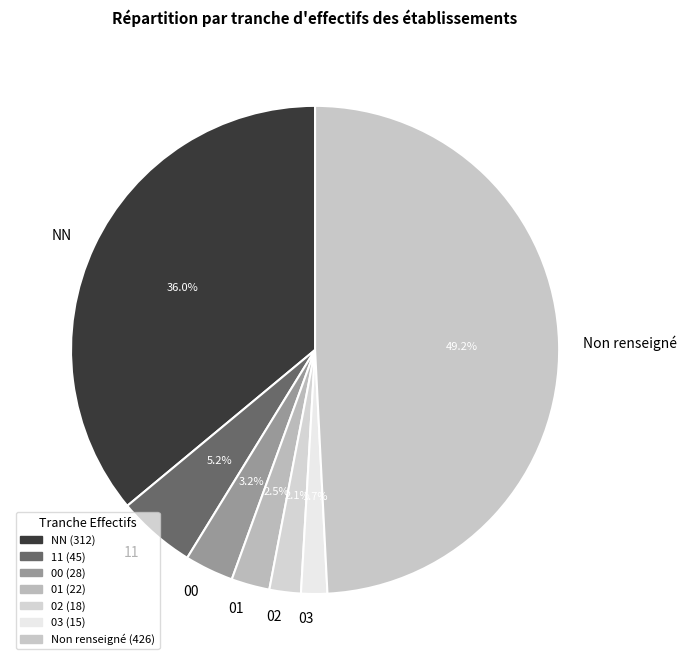

Is the sum of 11 and 02 greater than half?

No